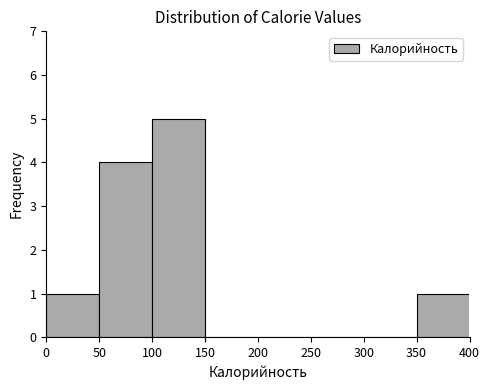

Reading left to right, transcribe this chart: for each bar, give the range it covers on the x-axis and its height. The values are not printed on the chart, so give them approximately, as read against the axis.

0 to 50: 1
50 to 100: 4
100 to 150: 5
150 to 200: 0
200 to 250: 0
250 to 300: 0
300 to 350: 0
350 to 400: 1